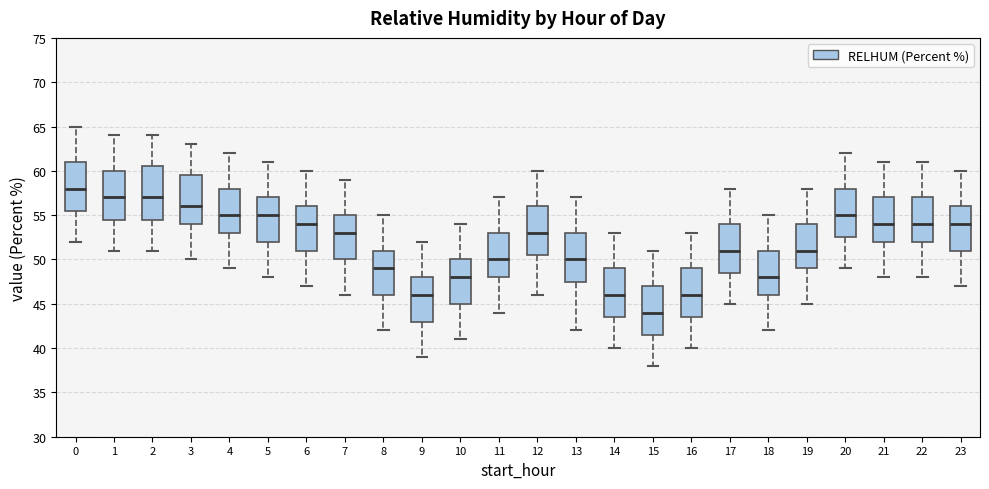

Reading left to right, transcribe this box plot: for each box, give where its median line is, the range the box spans, and where its two whiskers end, as read against the y-axis. The values are not printed on the chart, so give them approximately, as read against the axis.

0: median 58.0, box 55.5 to 61.0, whiskers 52.0 to 65.0
1: median 57.0, box 54.5 to 60.0, whiskers 51.0 to 64.0
2: median 57.0, box 54.5 to 60.5, whiskers 51.0 to 64.0
3: median 56.0, box 54.0 to 59.5, whiskers 50.0 to 63.0
4: median 55.0, box 53.0 to 58.0, whiskers 49.0 to 62.0
5: median 55.0, box 52.0 to 57.0, whiskers 48.0 to 61.0
6: median 54.0, box 51.0 to 56.0, whiskers 47.0 to 60.0
7: median 53.0, box 50.0 to 55.0, whiskers 46.0 to 59.0
8: median 49.0, box 46.0 to 51.0, whiskers 42.0 to 55.0
9: median 46.0, box 43.0 to 48.0, whiskers 39.0 to 52.0
10: median 48.0, box 45.0 to 50.0, whiskers 41.0 to 54.0
11: median 50.0, box 48.0 to 53.0, whiskers 44.0 to 57.0
12: median 53.0, box 50.5 to 56.0, whiskers 46.0 to 60.0
13: median 50.0, box 47.5 to 53.0, whiskers 42.0 to 57.0
14: median 46.0, box 43.5 to 49.0, whiskers 40.0 to 53.0
15: median 44.0, box 41.5 to 47.0, whiskers 38.0 to 51.0
16: median 46.0, box 43.5 to 49.0, whiskers 40.0 to 53.0
17: median 51.0, box 48.5 to 54.0, whiskers 45.0 to 58.0
18: median 48.0, box 46.0 to 51.0, whiskers 42.0 to 55.0
19: median 51.0, box 49.0 to 54.0, whiskers 45.0 to 58.0
20: median 55.0, box 52.5 to 58.0, whiskers 49.0 to 62.0
21: median 54.0, box 52.0 to 57.0, whiskers 48.0 to 61.0
22: median 54.0, box 52.0 to 57.0, whiskers 48.0 to 61.0
23: median 54.0, box 51.0 to 56.0, whiskers 47.0 to 60.0